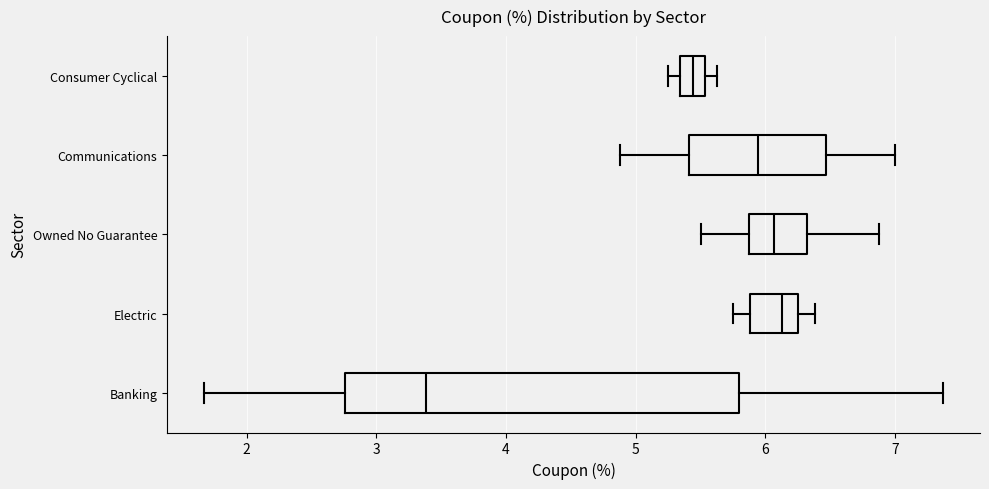

Reading bottom to top, read every box against the x-axis: the position of its median line, the range the box covers, and the ends of its whiskers. The values are not printed on the chart, so give them approximately, as read against the axis.

Banking: median 3.4, box 2.8 to 5.8, whiskers 1.7 to 7.4
Electric: median 6.1, box 5.9 to 6.3, whiskers 5.8 to 6.4
Owned No Guarantee: median 6.1, box 5.9 to 6.3, whiskers 5.5 to 6.9
Communications: median 5.9, box 5.4 to 6.5, whiskers 4.9 to 7.0
Consumer Cyclical: median 5.4, box 5.3 to 5.5, whiskers 5.3 (just left of the box's left edge) to 5.6